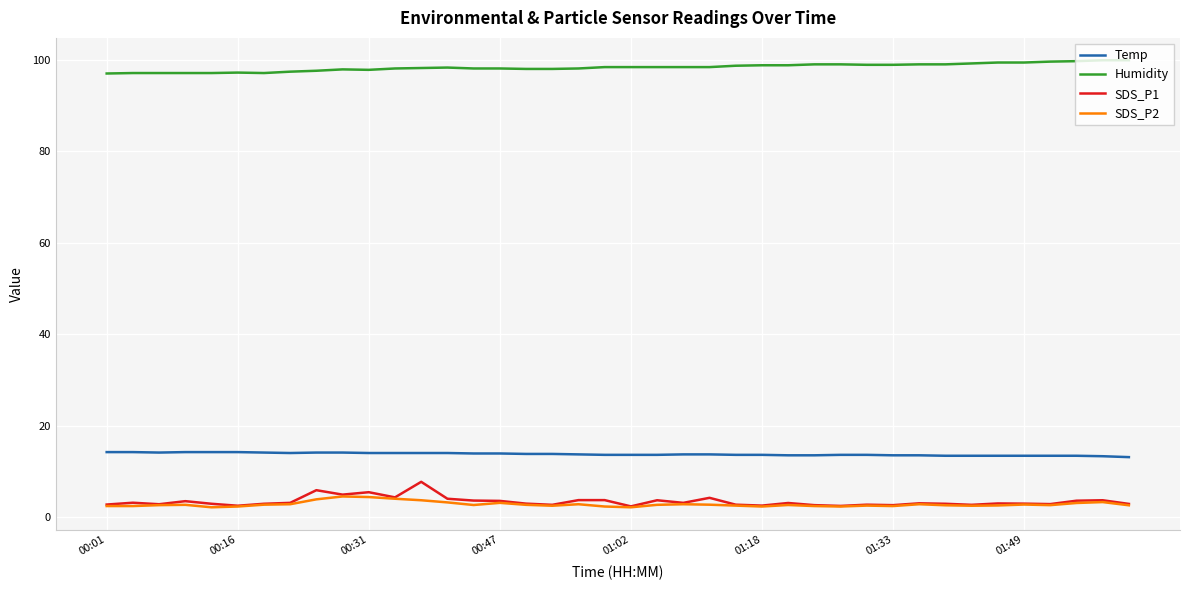

True or false: Humidity and Temp intersect in this chart.

False